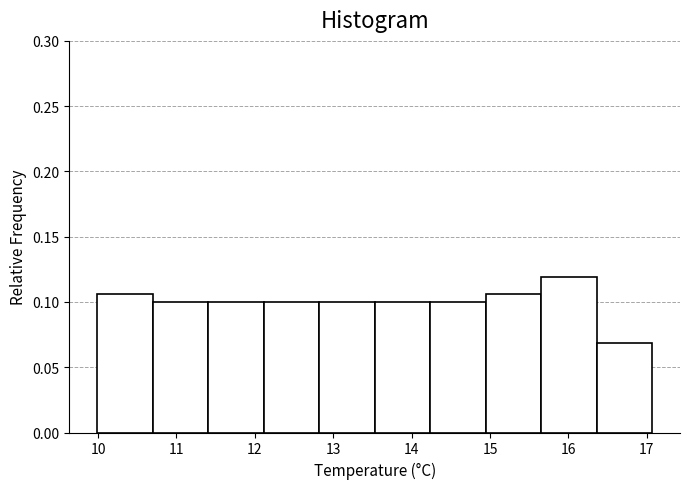

Reading left to right, list every bar in this chart as the range it spans on the x-axis followed by its height. Neither the bar edges nor the heights are printed on the chart, so give them approximately, as read against the axes.

10.0 to 10.7: 0.105
10.7 to 11.4: 0.100
11.4 to 12.1: 0.100
12.1 to 12.8: 0.100
12.8 to 13.5: 0.100
13.5 to 14.2: 0.100
14.2 to 14.9: 0.100
14.9 to 15.7: 0.105
15.7 to 16.4: 0.120
16.4 to 17.1: 0.070